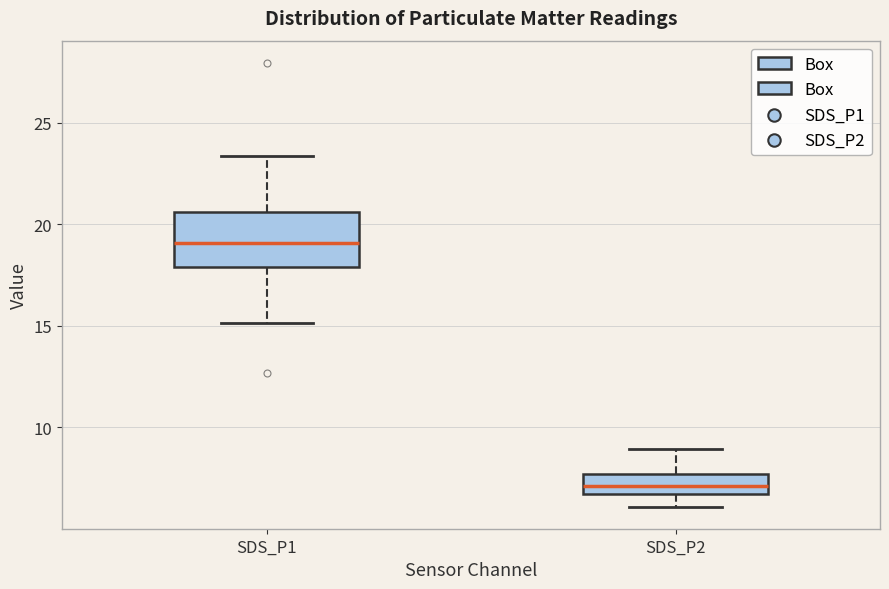

Where does the upper whisker of the box for SDS_P2 end on the y-axis? The values are not printed on the chart, so give them approximately, as read against the axis.

9.0